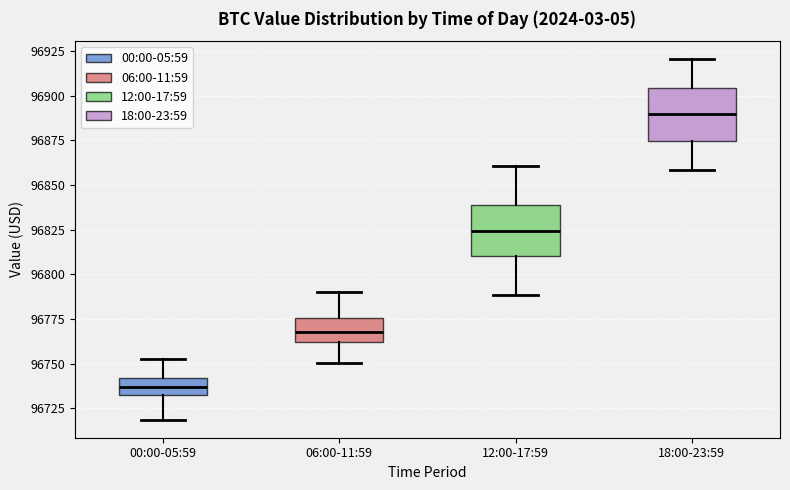

Which box has the highest median line?

18:00-23:59